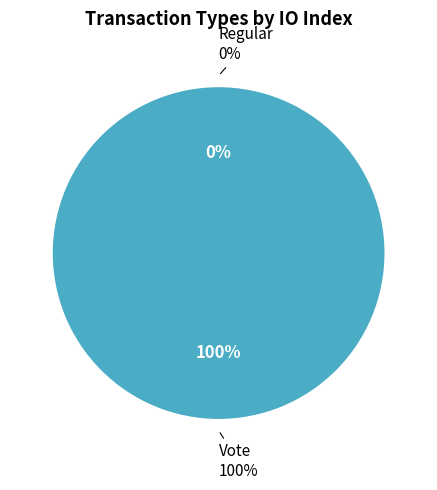

How many segments does this pie chart have?

2